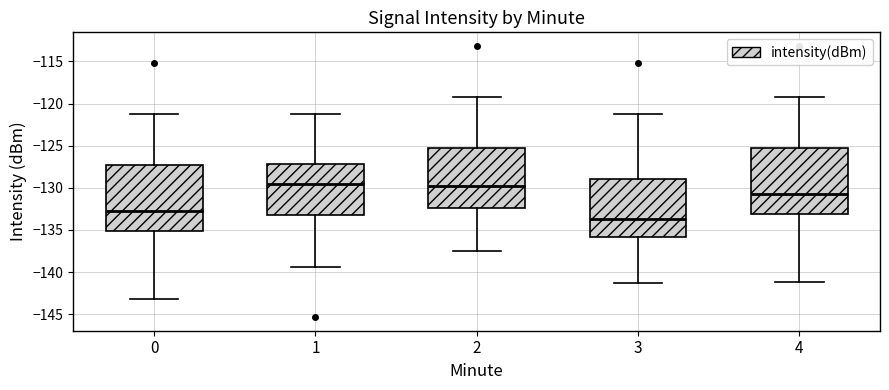

Where does the lower whisker of the box at x = 4 end on the y-axis? The values are not printed on the chart, so give them approximately, as read against the axis.

-141.0